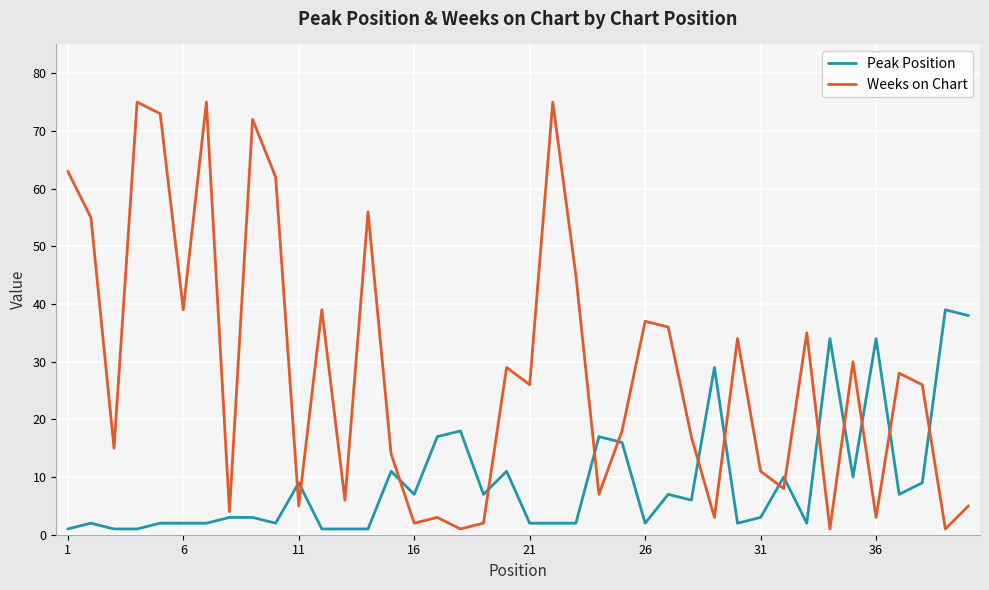

Reading left to right, list all the values displayed in this chart.

Peak Position: 1	2	1	1	2	2	2	3	3	2	9	1	1	1	11	7	17	18	7	11	2	2	2	17	16	2	7	6	29	2	3	10	2	34	10	34	7	9	39	38
Weeks on Chart: 63	55	15	75	73	39	75	4	72	62	5	39	6	56	14	2	3	1	2	29	26	75	45	7	18	37	36	17	3	34	11	8	35	1	30	3	28	26	1	5